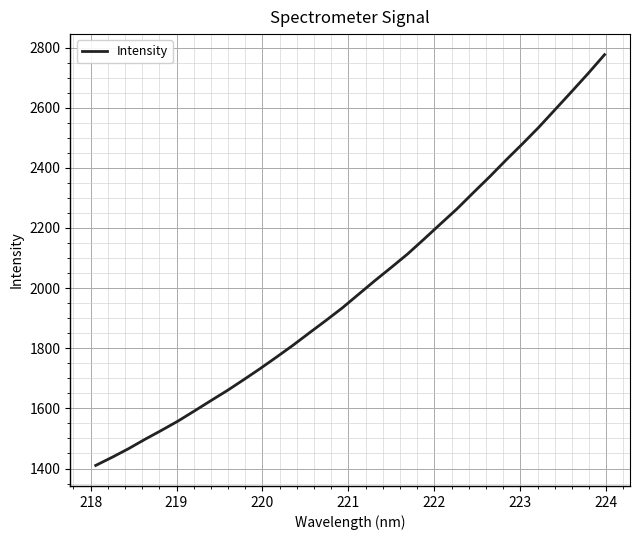

How many values are below 1979?

16